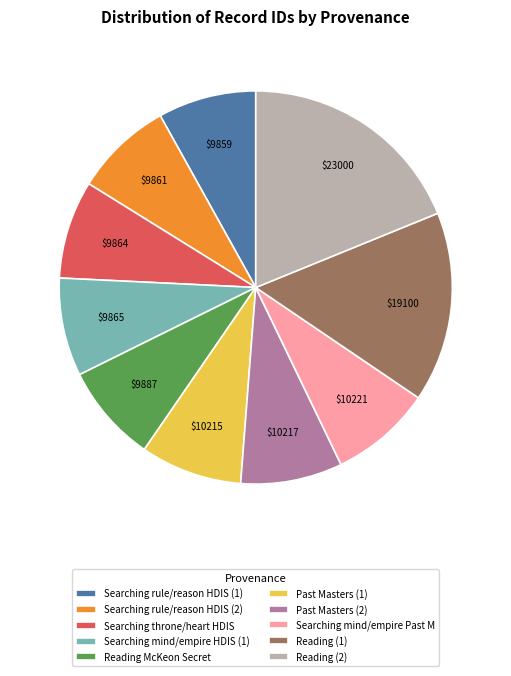

The Searching rule/reason HDIS (1) slice represents 8% of the pie. True or false?

True